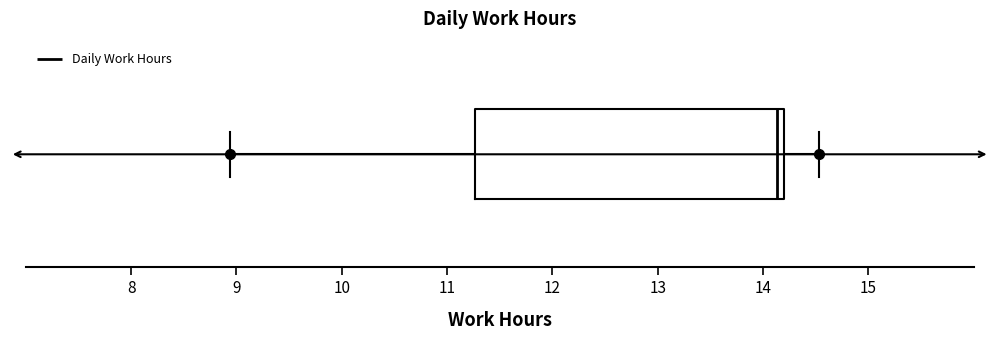

Transcribe this box plot: give where the median line is, the range the box spans, and where the two whiskers end, as read against the x-axis. The values are not printed on the chart, so give them approximately, as read against the axis.

median 14.1, box 11.3 to 14.2, whiskers 8.9 to 14.5